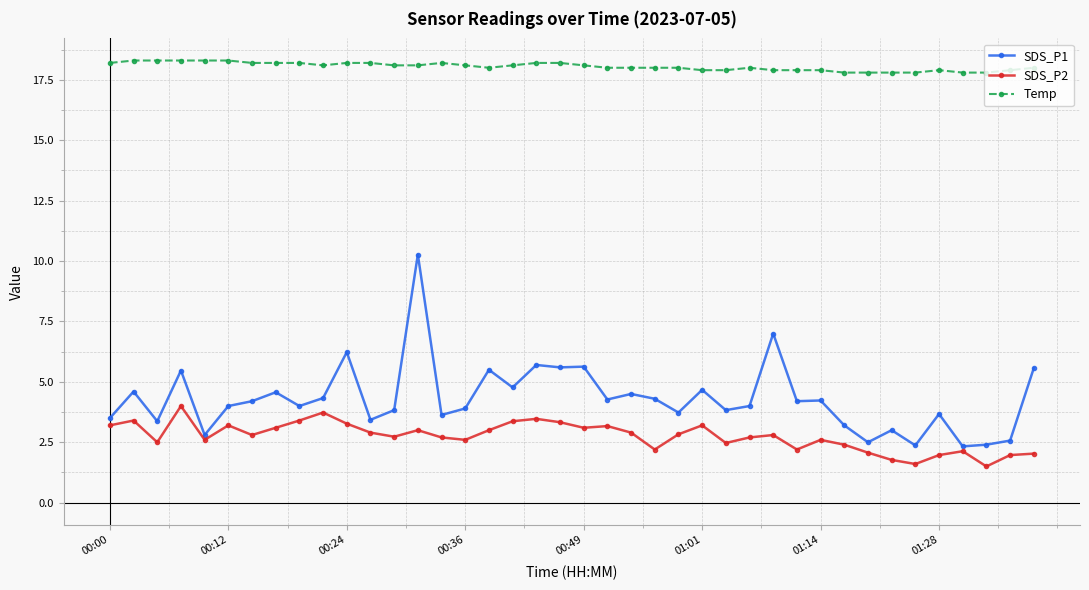

Rank the series by their maximum value, from lowest to highest.

SDS_P2, SDS_P1, Temp